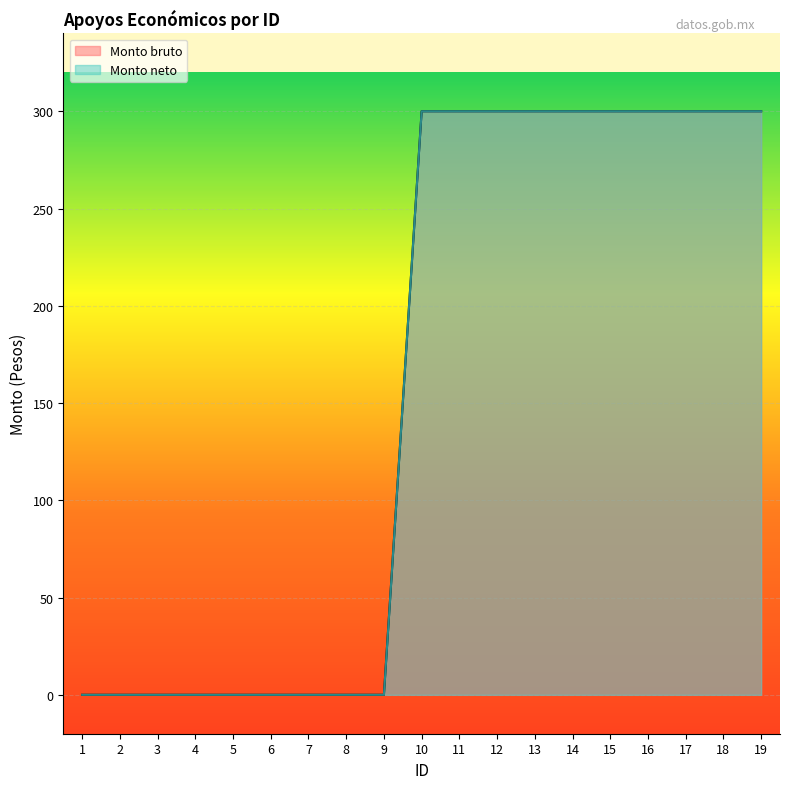

True or false: Monto bruto and Monto neto intersect in this chart.

False